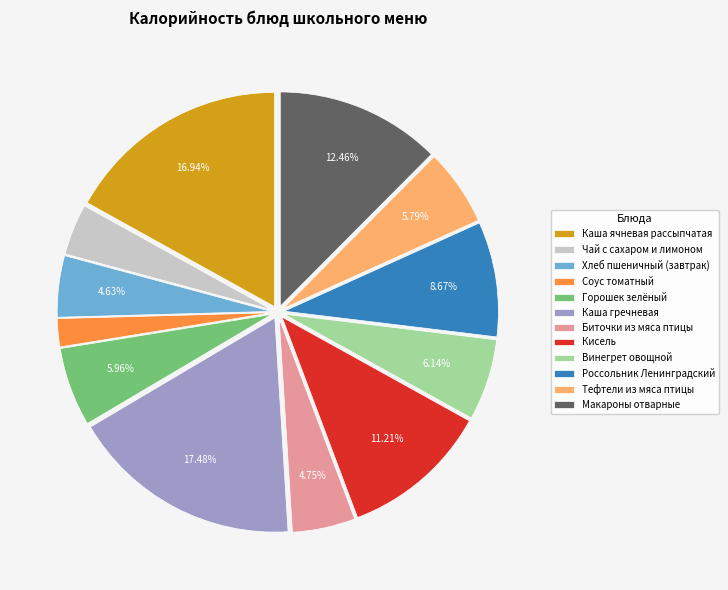

What percentage is the Соус томатный slice, to the nearest percent?

2%